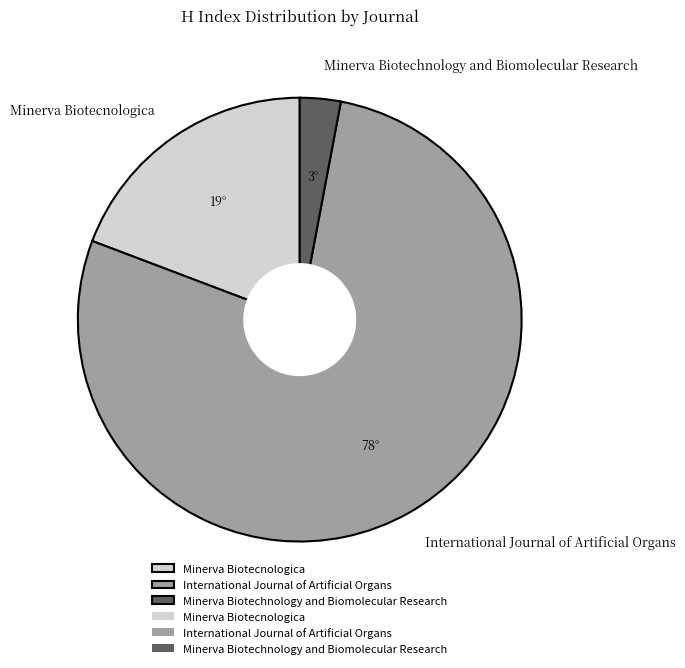

Which category has the smallest portion of the pie?

Minerva Biotechnology and Biomolecular Research